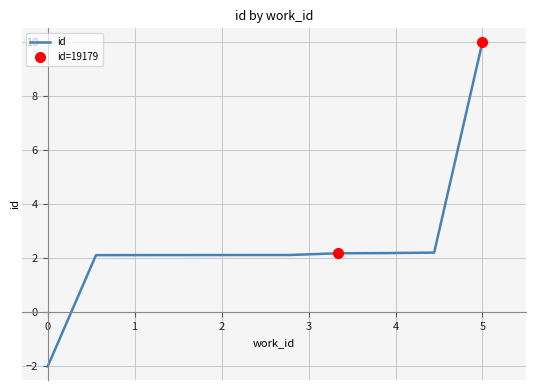

How many data points are less than 2?

1